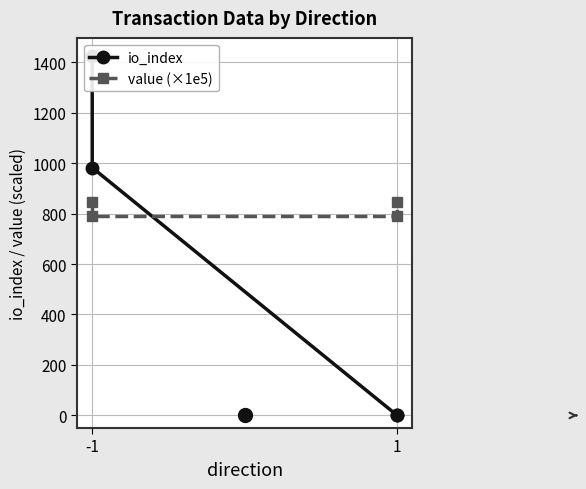

At how many categories does at least one series exceed 369?

4